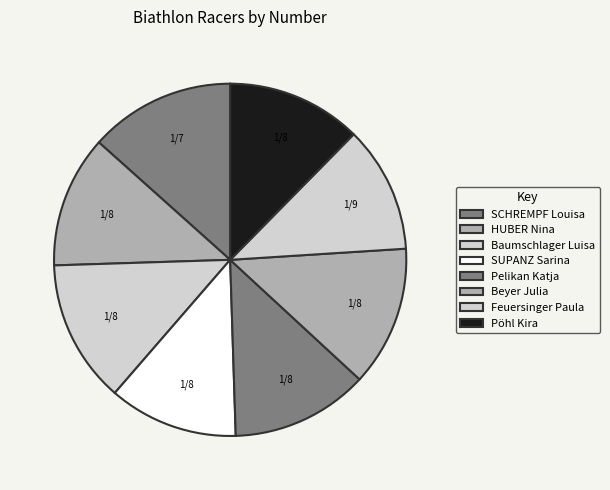

How many segments does this pie chart have?

8